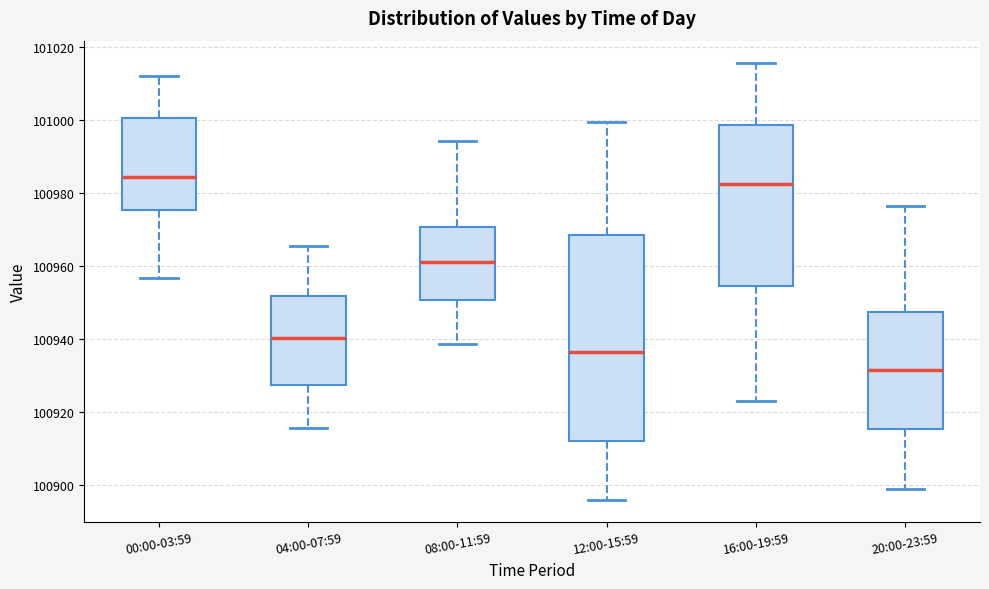

Which box is the tallest, from its lower edge to its upper edge?

12:00-15:59